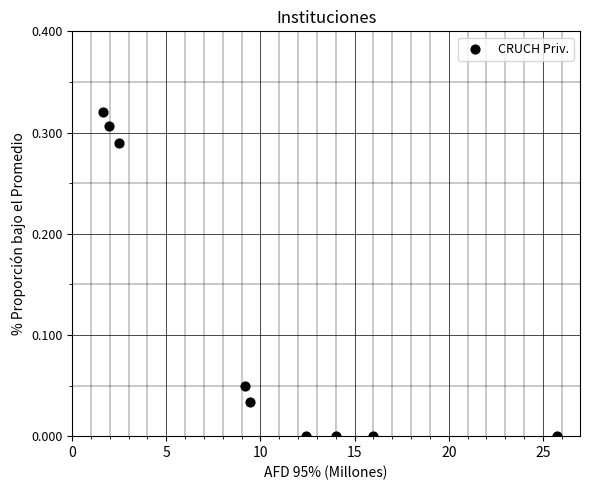

What is the range of X values (max minus min)?

24.2